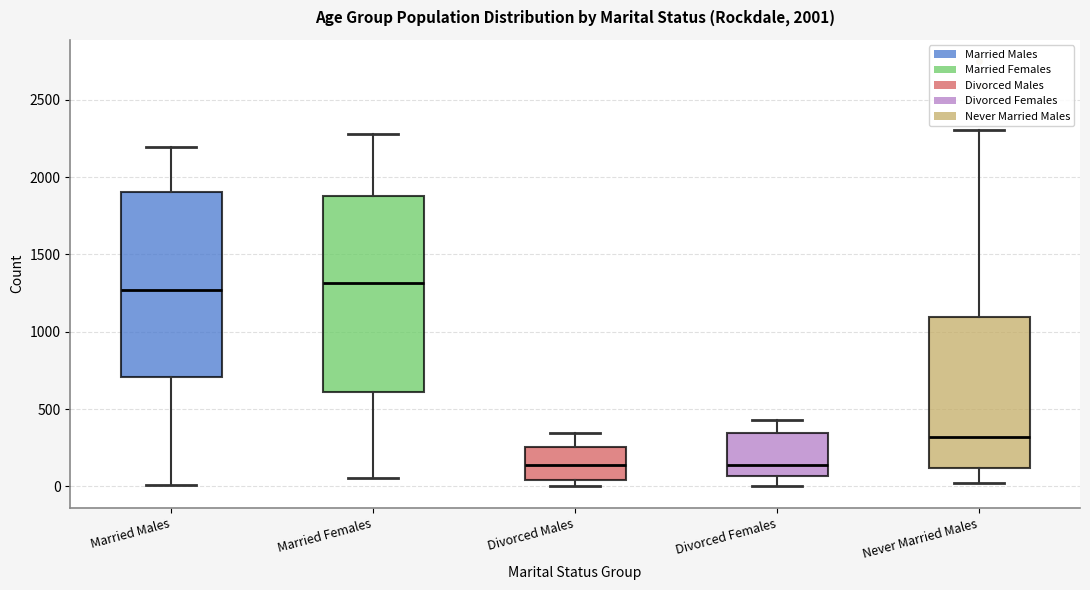

Comparing the boxes themselves (not the whiskers), which one is the tallest?

Married Females